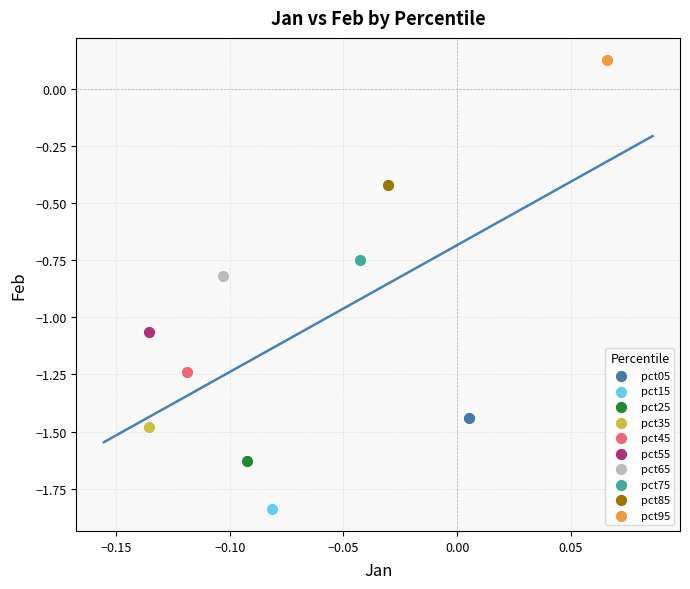

What are all the series names shown in the legend?

pct05, pct15, pct25, pct35, pct45, pct55, pct65, pct75, pct85, pct95